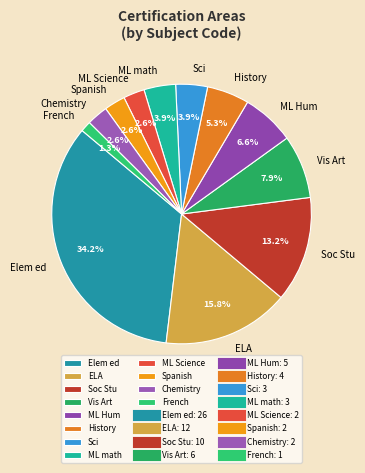

Combined, what portion of the pie is ELA and Sci?

19.7%